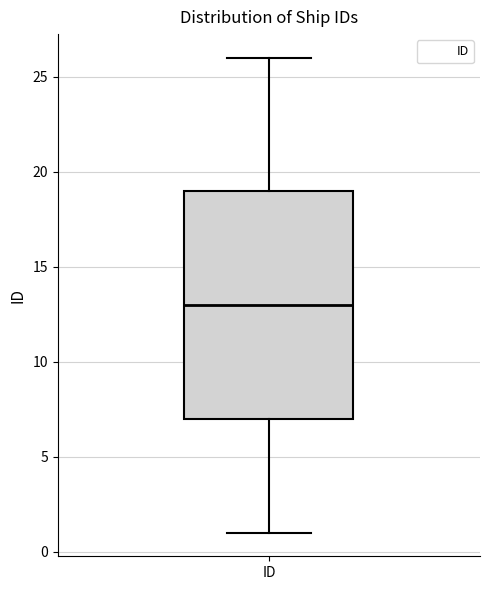

Transcribe this box plot: give where the median line is, the range the box spans, and where the two whiskers end, as read against the y-axis. The values are not printed on the chart, so give them approximately, as read against the axis.

median 13, box 7 to 19, whiskers 1 to 26